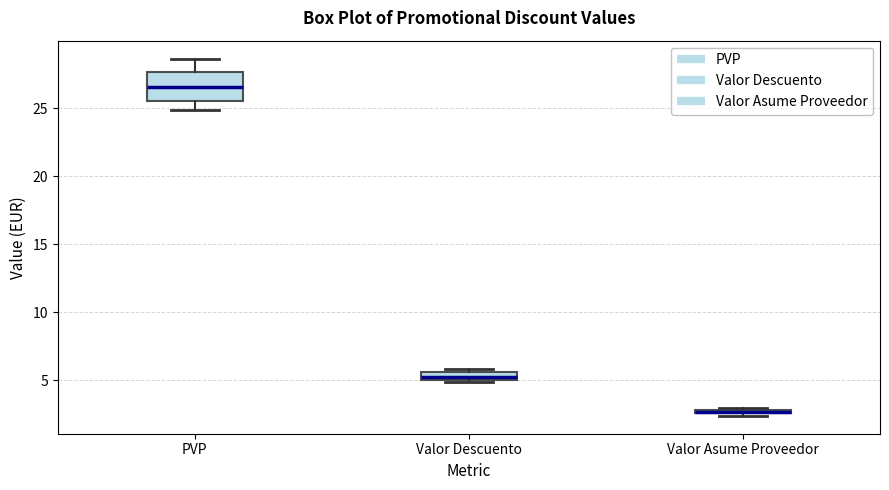

Which box has the lowest median line?

Valor Asume Proveedor